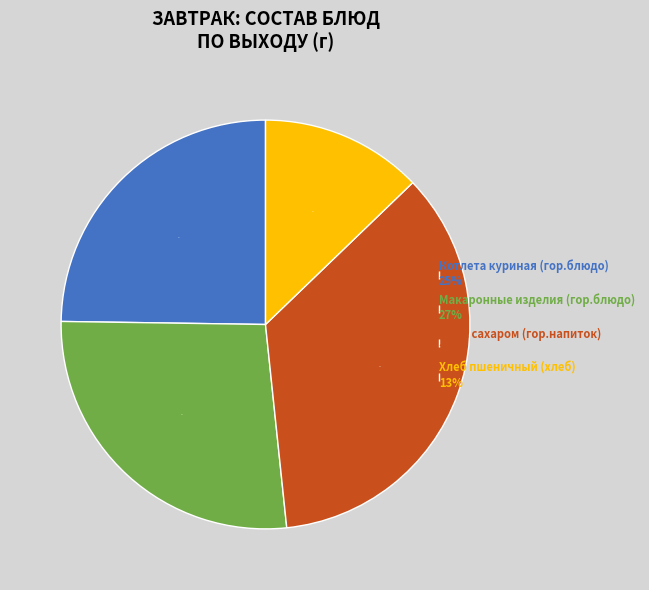

To the nearest percent, what portion does Чай с сахаром (гор.напиток) represent?

36%